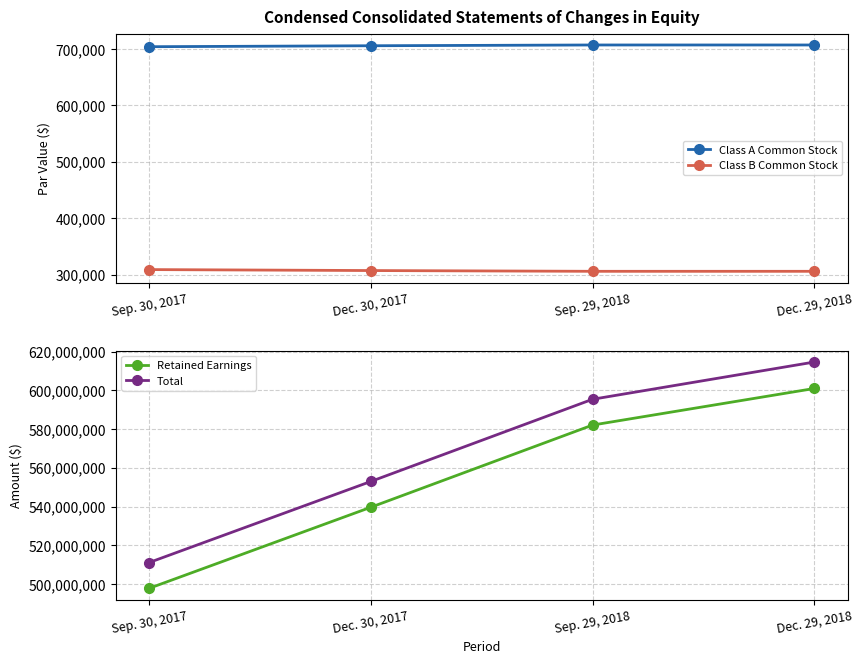

Reading left to right, extract all data points from this chart.

Class A Common Stock: Sep. 30, 2017=704202	Dec. 30, 2017=705912	Sep. 29, 2018=707269	Dec. 29, 2018=707269
Class B Common Stock: Sep. 30, 2017=308787	Dec. 30, 2017=307077	Sep. 29, 2018=305720	Dec. 29, 2018=305720
Retained Earnings: Sep. 30, 2017=497727765	Dec. 30, 2017=539624277	Sep. 29, 2018=582089570	Dec. 29, 2018=600990759
Total: Sep. 30, 2017=511052003	Dec. 30, 2017=552948515	Sep. 29, 2018=595413808	Dec. 29, 2018=614655336